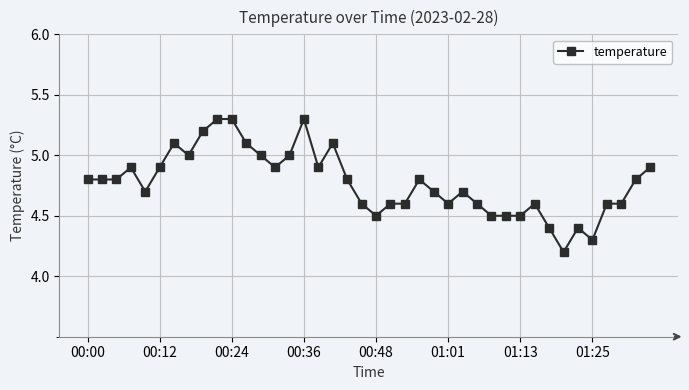

What is the value of the 19th point from the left?

4.8